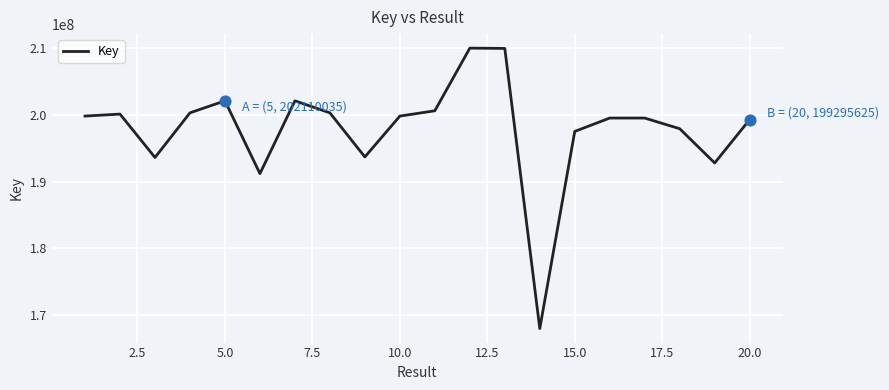

What is the minimum value shown in the chart?

167980990